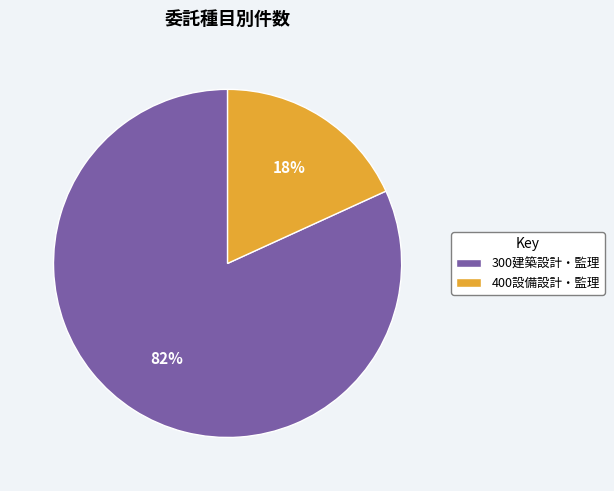

What is the smallest slice in the pie chart?

400設備設計・監理